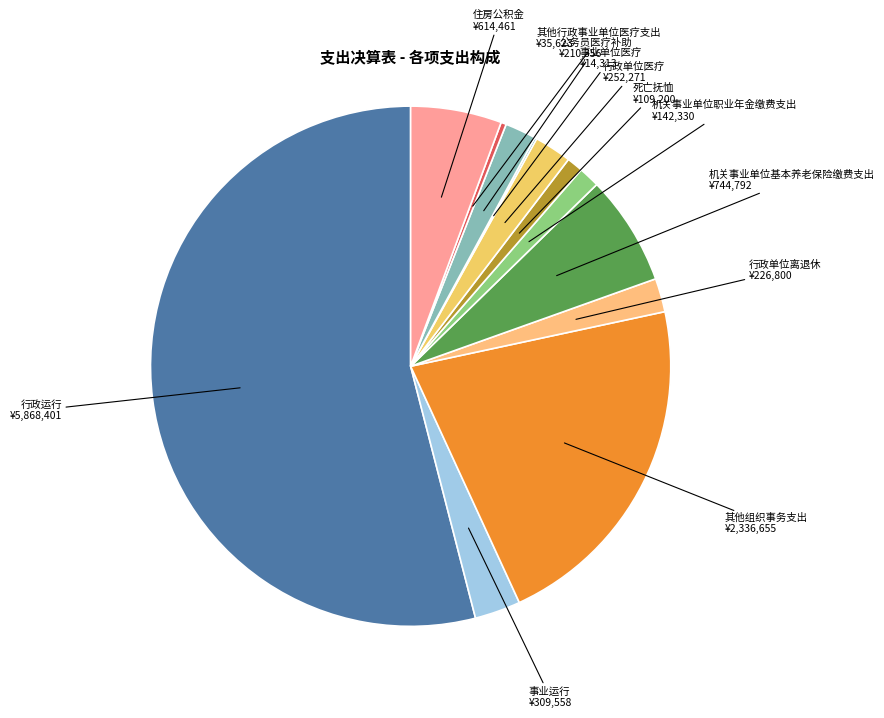

Which category has the smallest portion of the pie?

事业单位医疗